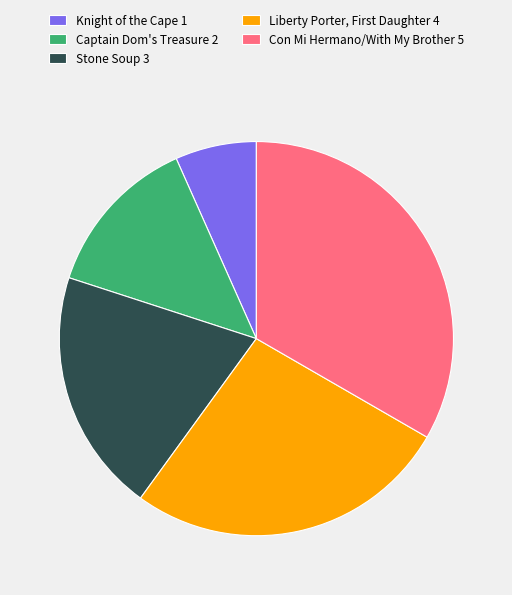

Rank the categories by value from lowest to highest.

Knight of the Cape, Captain Dom's Treasure, Stone Soup, Liberty Porter, First Daughter, Con Mi Hermano/With My Brother